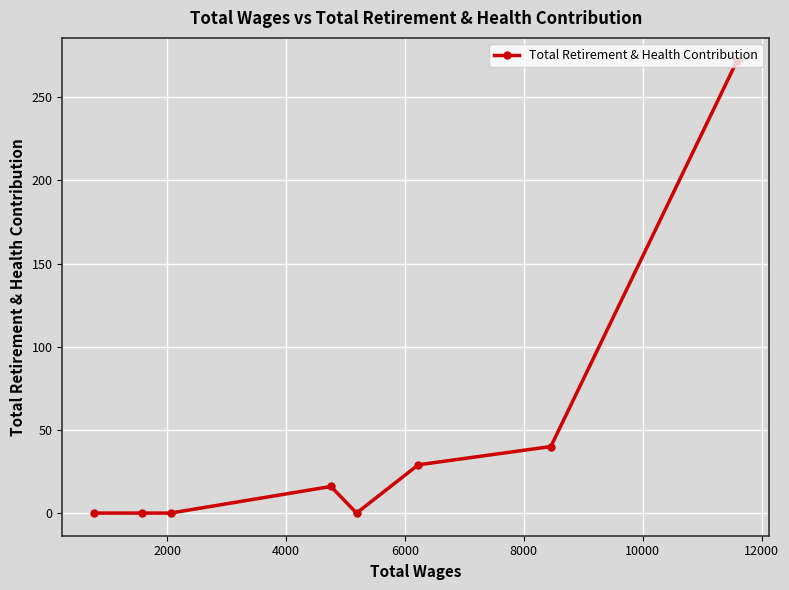

What is the sum of all values?

357